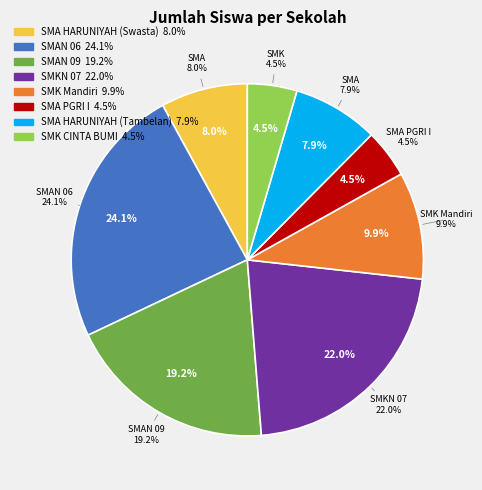

How much of the chart is everything except SMK Mandiri?

90.1%